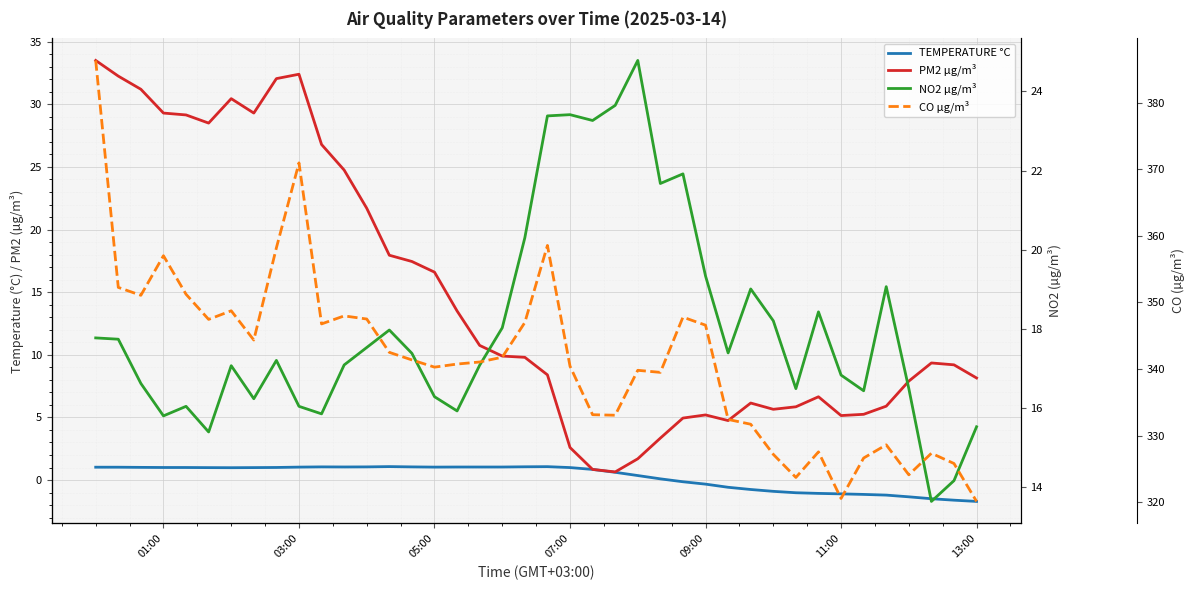

How many values in TEMPERATURE °C are above zero?

26